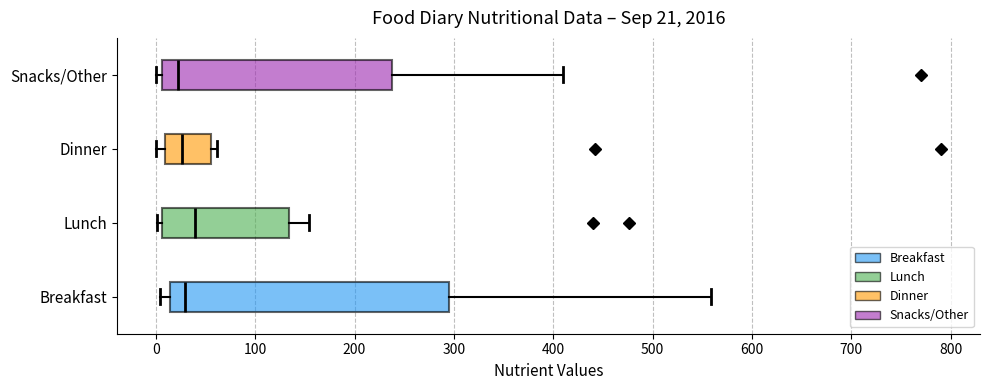

Which box has the furthest to the right median line?

Lunch